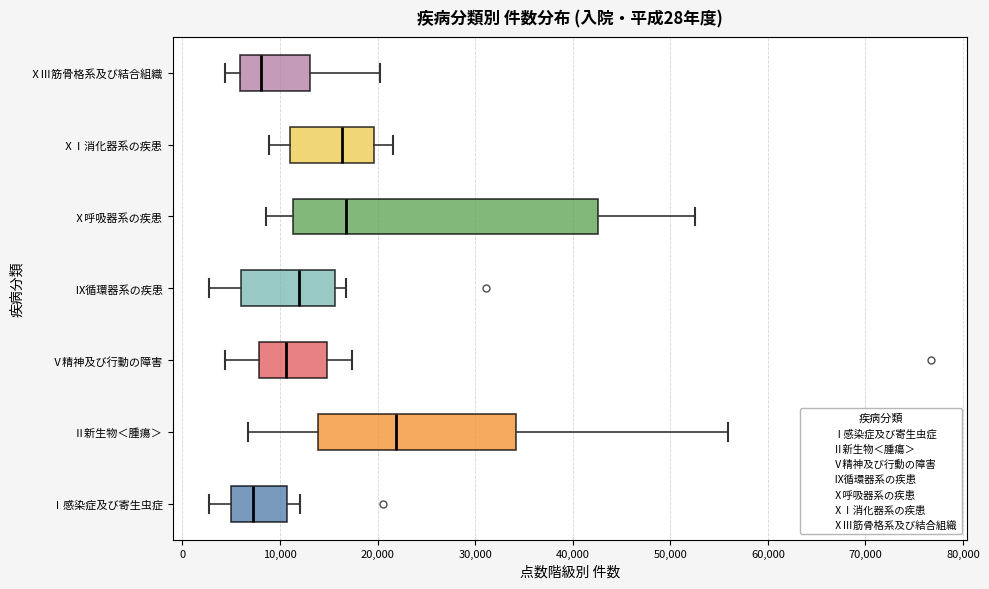

Reading bottom to top, transcribe this box plot: for each box, give where its median line is, the range the box spans, and where its two whiskers end, as read against the x-axis. The values are not printed on the chart, so give them approximately, as read against the axis.

Ⅰ感染症及び寄生虫症: median 7000, box 5000 to 11000, whiskers 3000 to 12000
Ⅱ新生物＜腫瘍＞: median 22000, box 14000 to 34000, whiskers 7000 to 56000
Ⅴ精神及び行動の障害: median 11000, box 8000 to 15000, whiskers 4000 to 17000
Ⅸ循環器系の疾患: median 12000, box 6000 to 16000, whiskers 3000 to 17000
Ⅹ呼吸器系の疾患: median 17000, box 11000 to 43000, whiskers 9000 to 53000
ⅩⅠ消化器系の疾患: median 16000, box 11000 to 20000, whiskers 9000 to 22000
ⅩⅢ筋骨格系及び結合組織: median 8000, box 6000 to 13000, whiskers 4000 to 20000